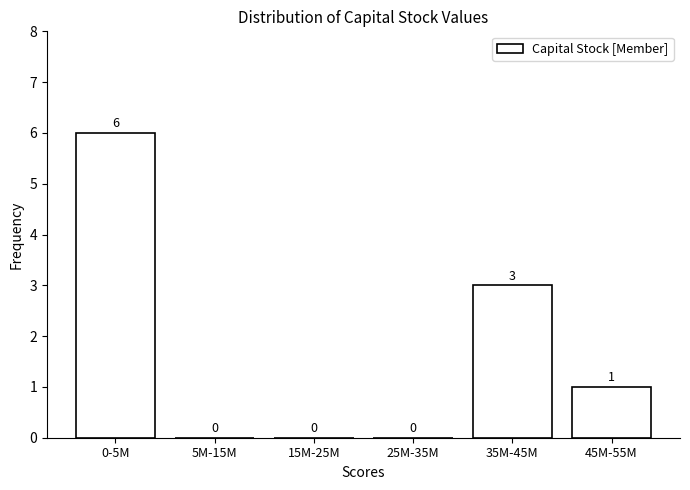

Reading left to right, what are all the values shown in this chart?

0-5M=6	5M-15M=0	15M-25M=0	25M-35M=0	35M-45M=3	45M-55M=1